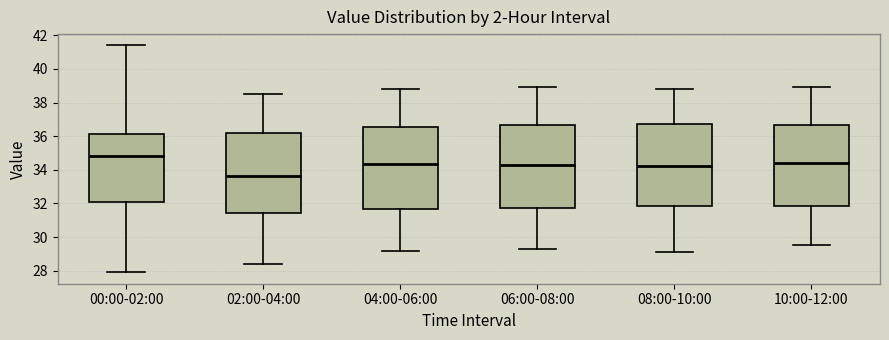

Where is the upper edge of the box for 06:00-08:00 on the y-axis? The values are not printed on the chart, so give them approximately, as read against the axis.

36.6